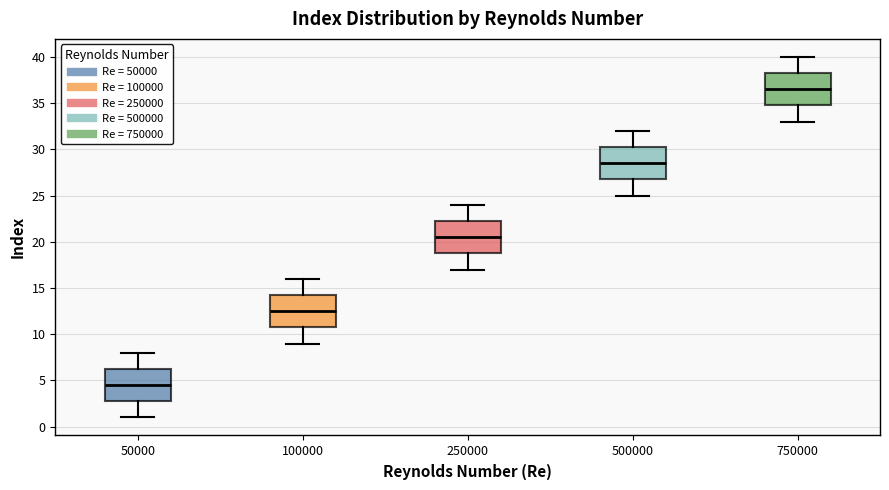

Reading left to right, transcribe this box plot: for each box, give where its median line is, the range the box spans, and where its two whiskers end, as read against the y-axis. The values are not printed on the chart, so give them approximately, as read against the axis.

50000: median 4.5, box 3.0 to 6.5, whiskers 1.0 to 8.0
100000: median 12.5, box 11.0 to 14.5, whiskers 9.0 to 16.0
250000: median 20.5, box 19.0 to 22.5, whiskers 17.0 to 24.0
500000: median 28.5, box 27.0 to 30.5, whiskers 25.0 to 32.0
750000: median 36.5, box 35.0 to 38.5, whiskers 33.0 to 40.0